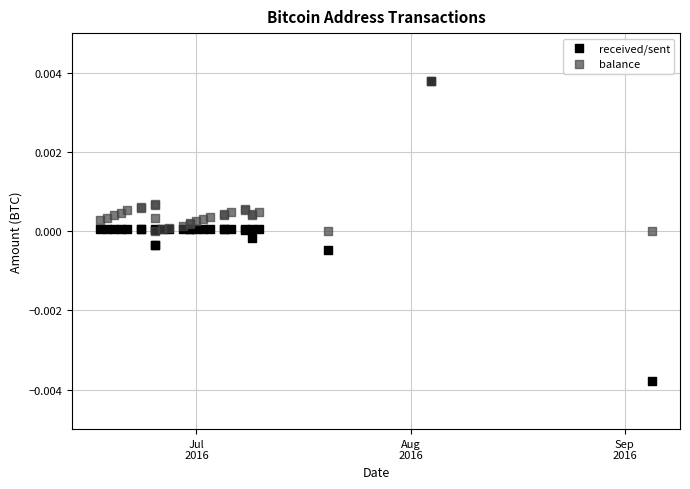

Which series contains the lowest Y value?

received/sent